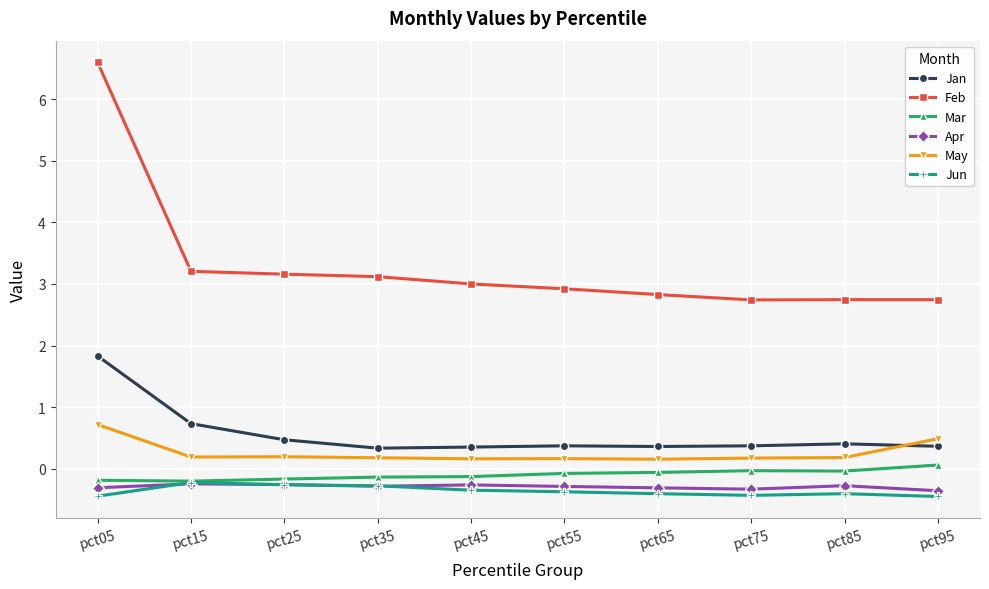

What is the value of the Apr point at the 6th from the left?

-0.3